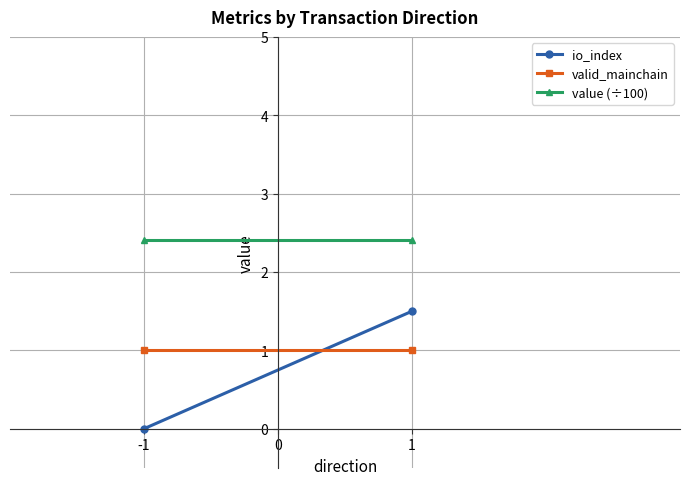

The value of valid_mainchain at 1 is 1.0. True or false?

True